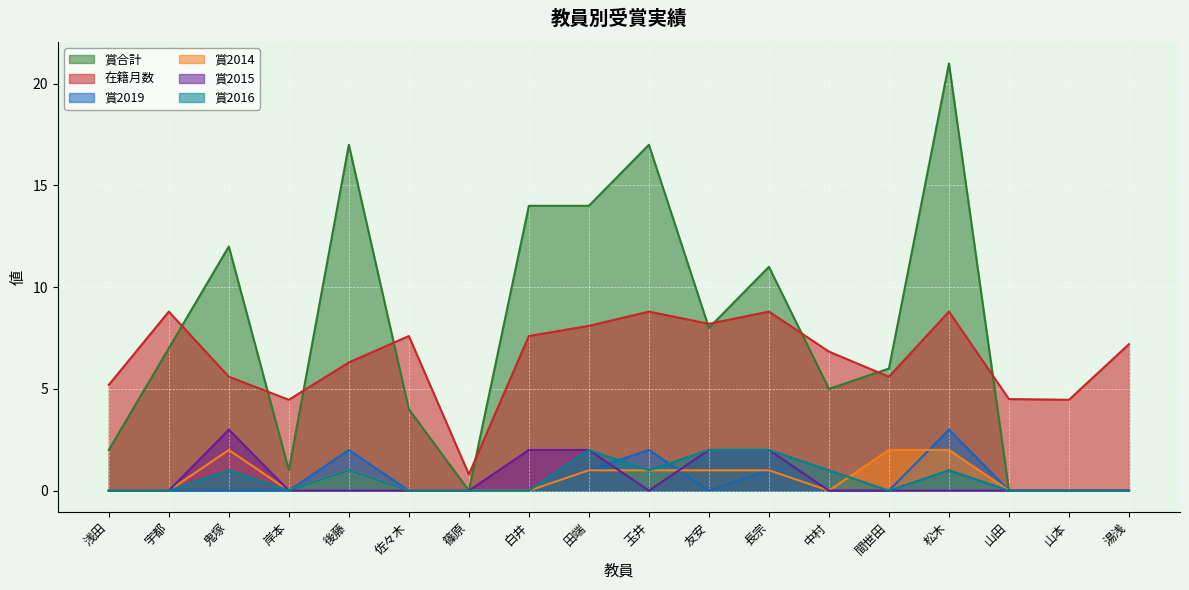

Which series has the widest spread of values?

賞合計